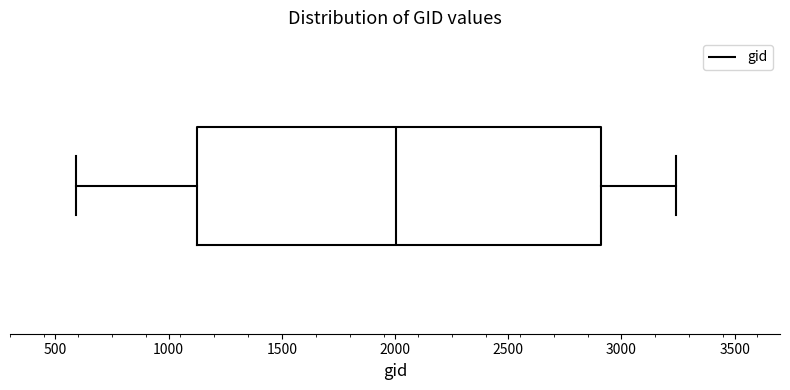

Transcribe this box plot: give where the median line is, the range the box spans, and where the two whiskers end, as read against the x-axis. The values are not printed on the chart, so give them approximately, as read against the axis.

median 2000, box 1100 to 2900, whiskers 600 to 3250